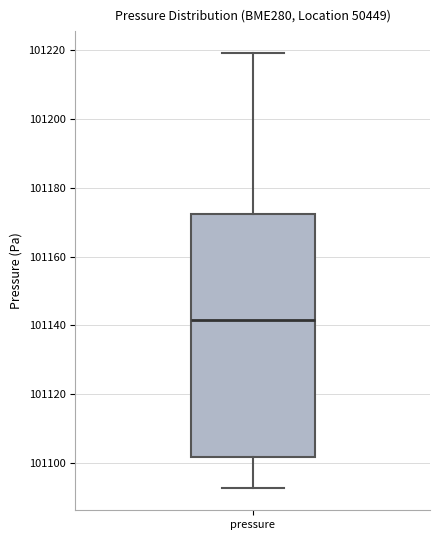

Read this box plot against the y-axis: the position of the median line, the range covered by the box, and the ends of both whiskers. The values are not printed on the chart, so give them approximately, as read against the axis.

median 101142, box 101102 to 101172, whiskers 101092 to 101220